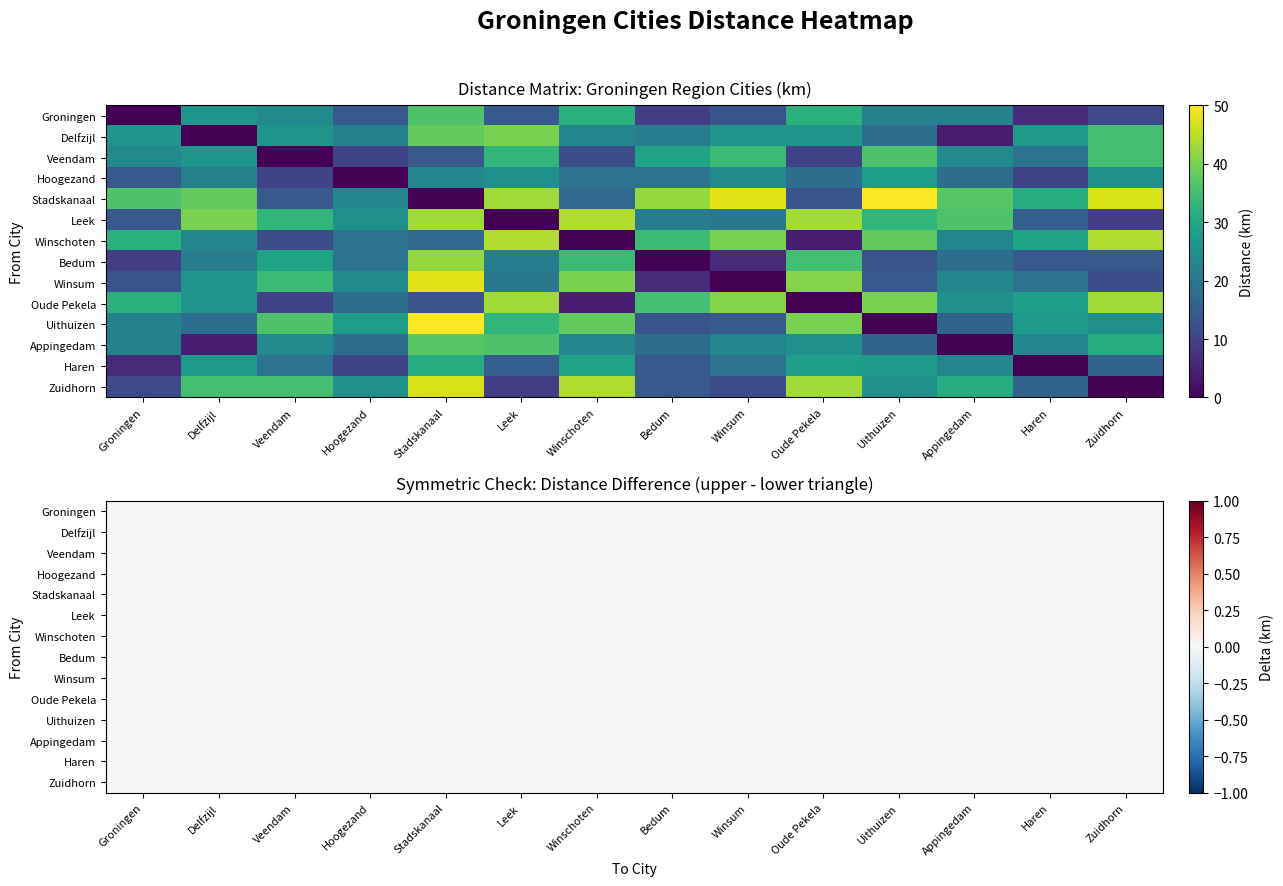

Which series has the largest total across all categories?

Stadskanaal